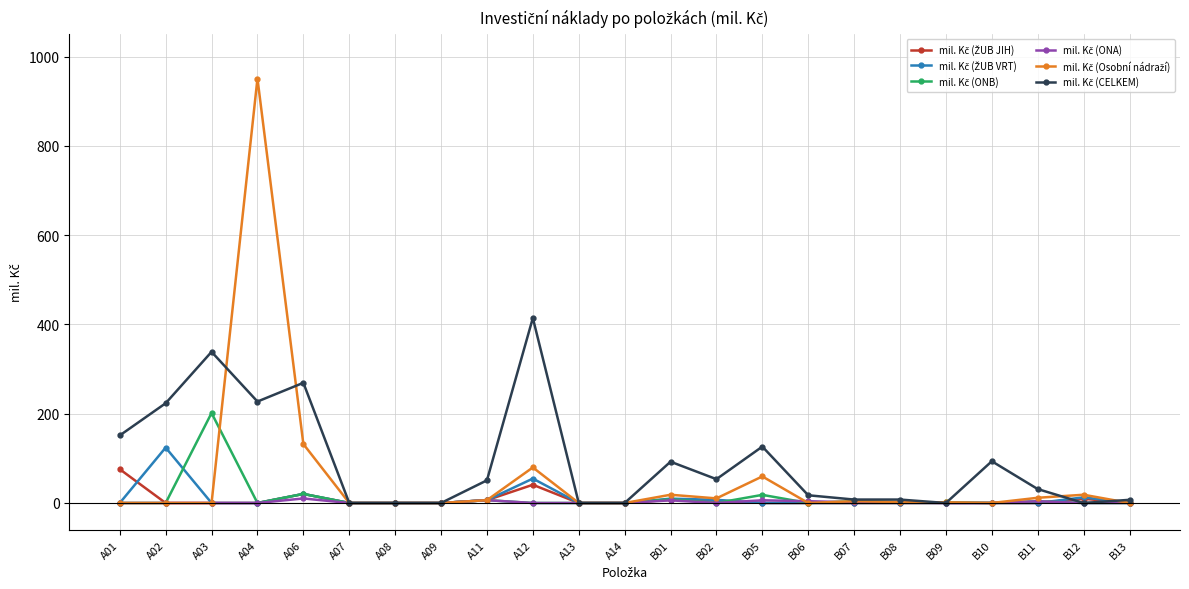

Which category has the highest value across all series?

A04